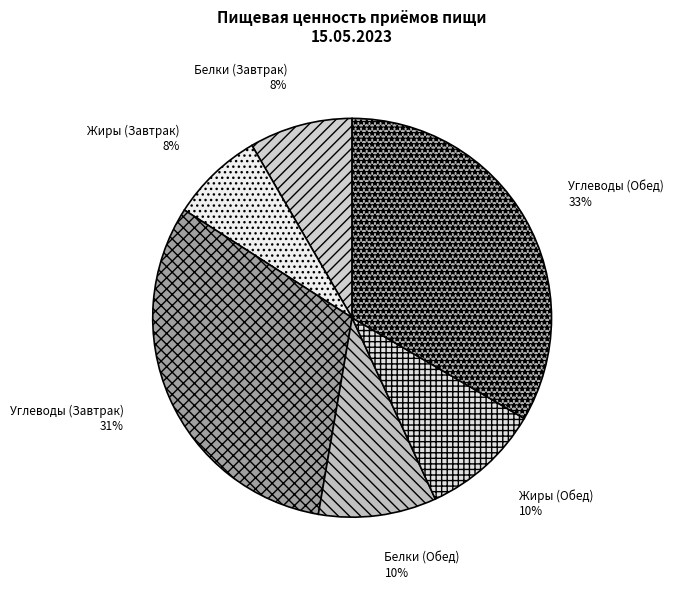

Is the sum of Жиры (Обед) and Углеводы (Обед) greater than half?

No